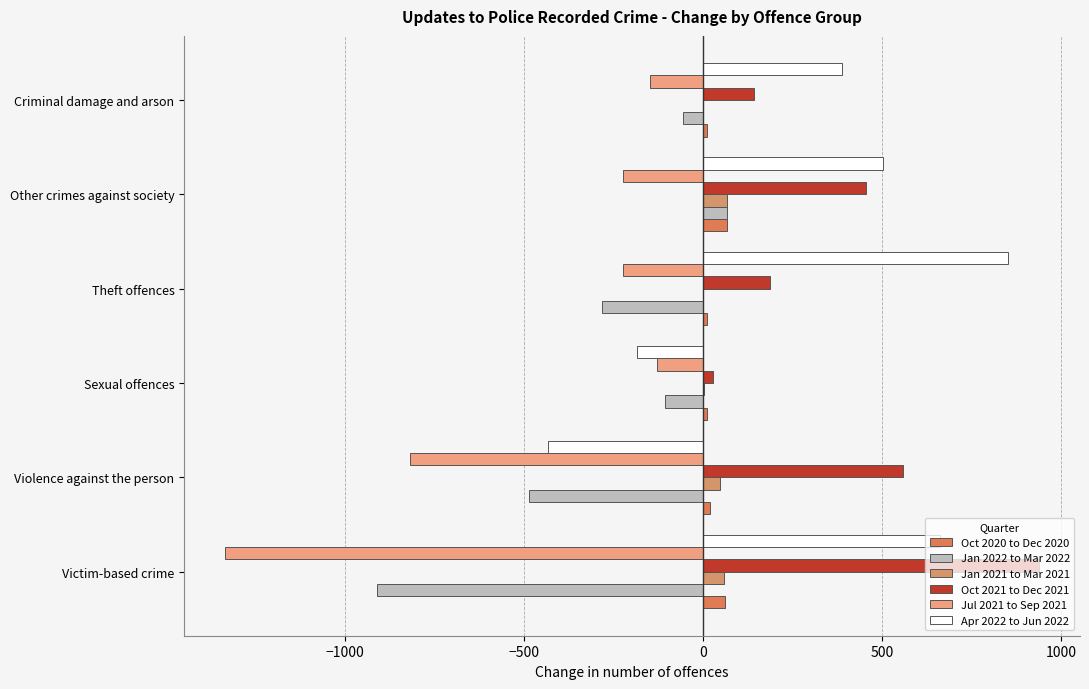

How many values in the Jul 2021 to Sep 2021 series exceed -222?

2